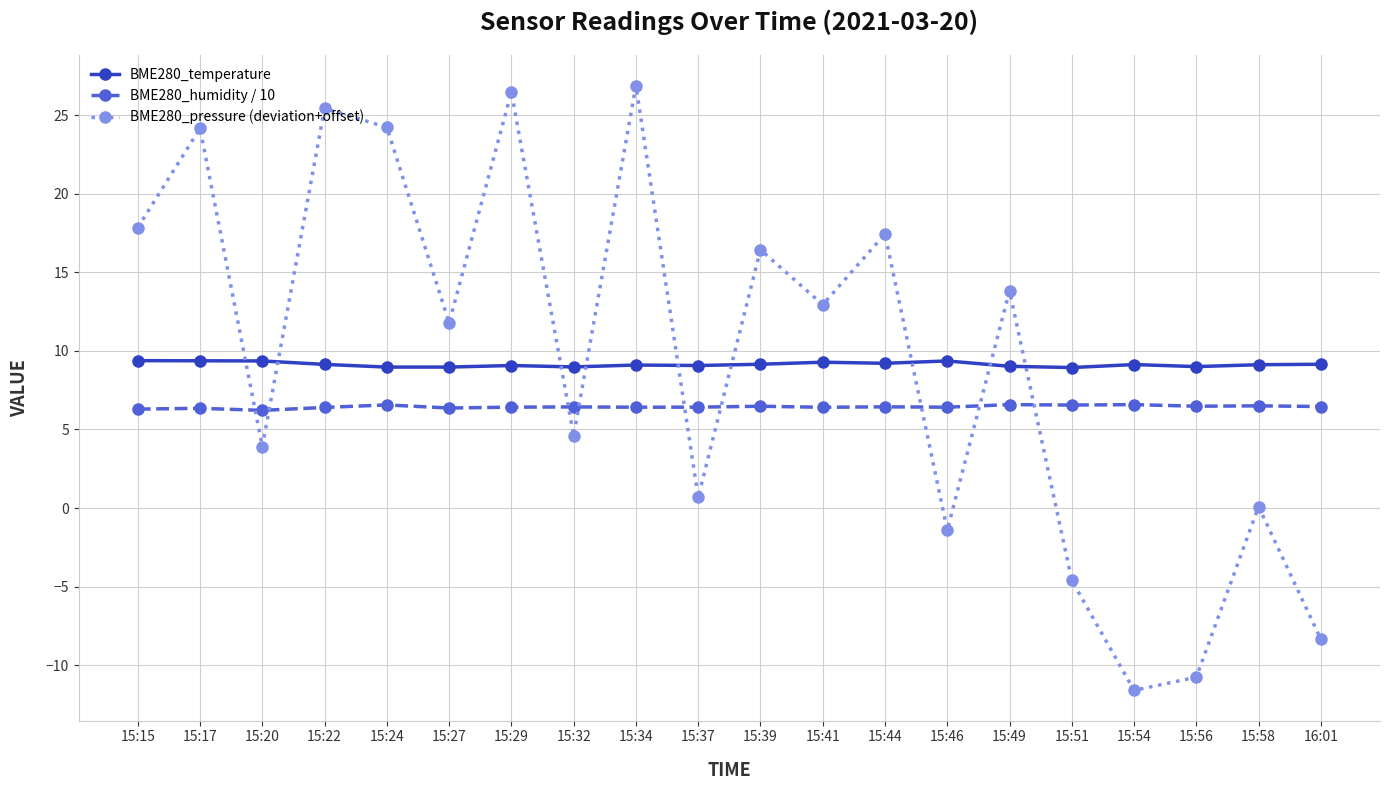

At which label is BME280_pressure (deviation+offset) closest to 7?

15:32